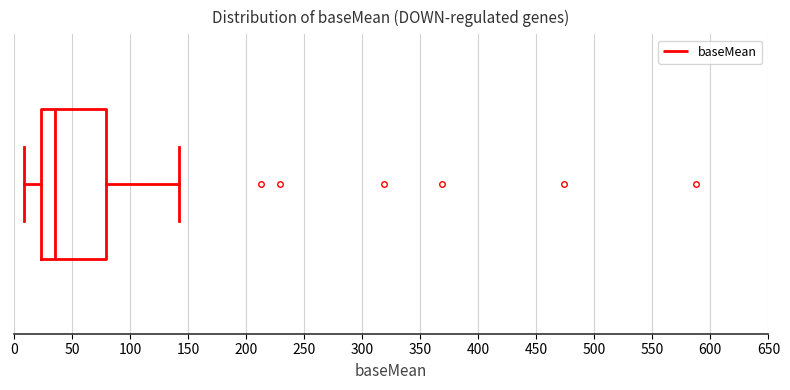

Transcribe this box plot: give where the median line is, the range the box spans, and where the two whiskers end, as read against the x-axis. The values are not printed on the chart, so give them approximately, as read against the axis.

median 35, box 25 to 80, whiskers 10 to 145